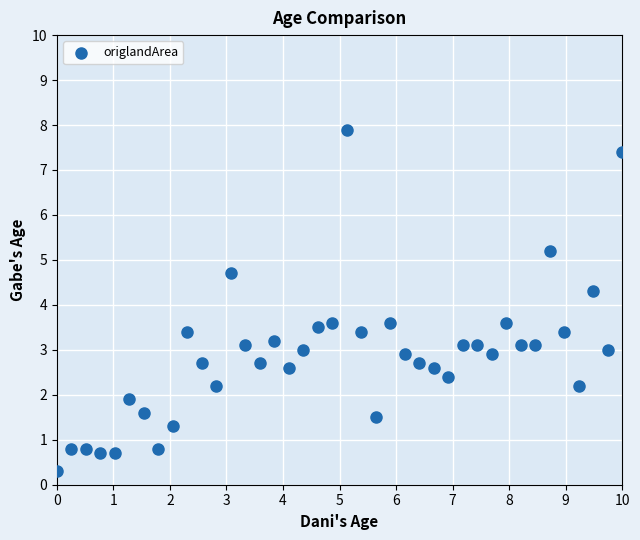

What is the range of X values (max minus min)?

10.0